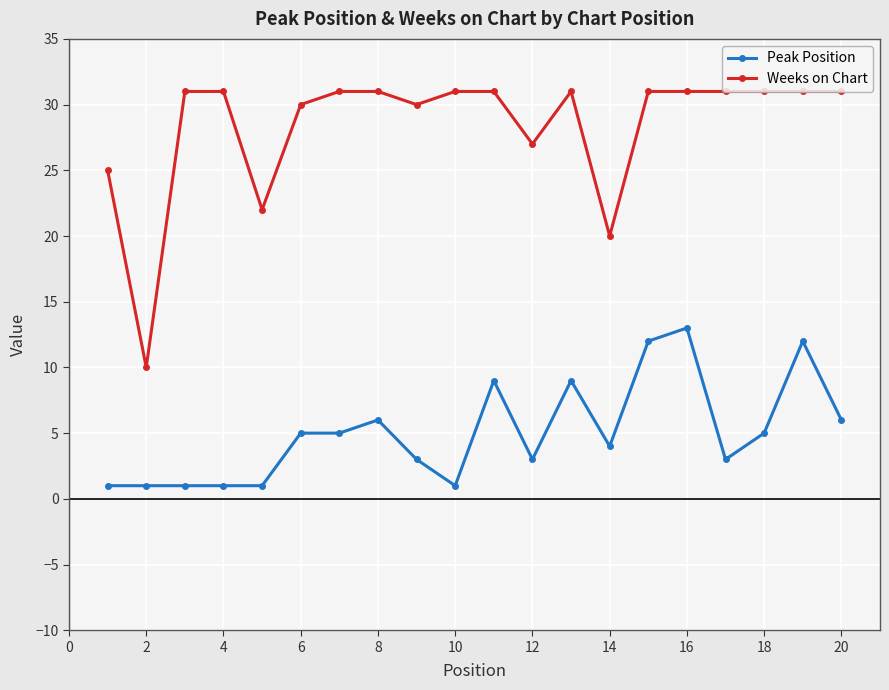

List the series in order of their overall mean, highest first.

Weeks on Chart, Peak Position